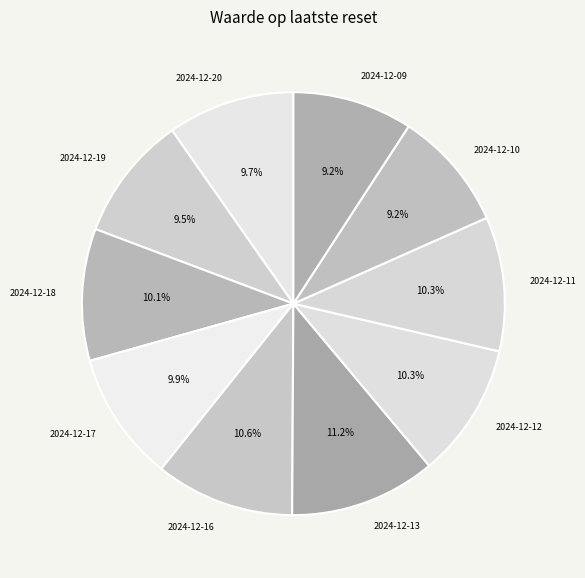

Which slice is the largest?

2024-12-13